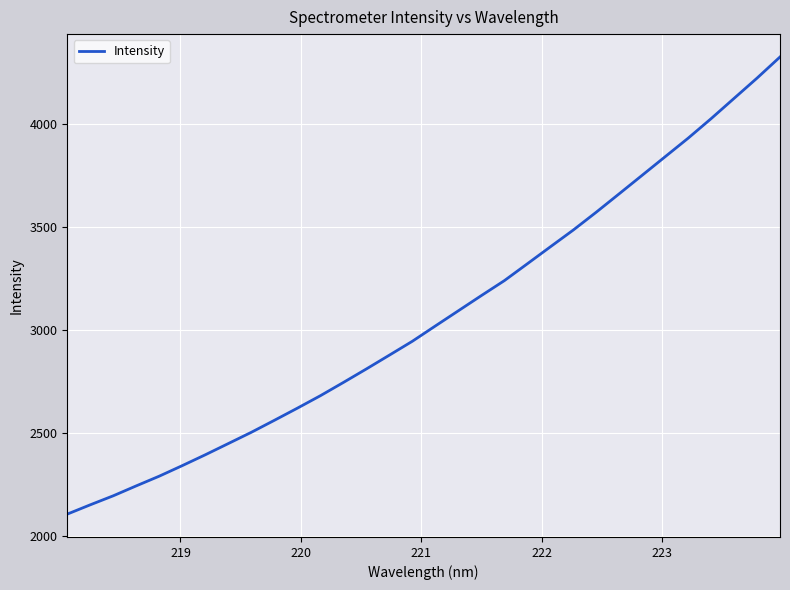

What is the maximum value shown in the chart?

4325.2